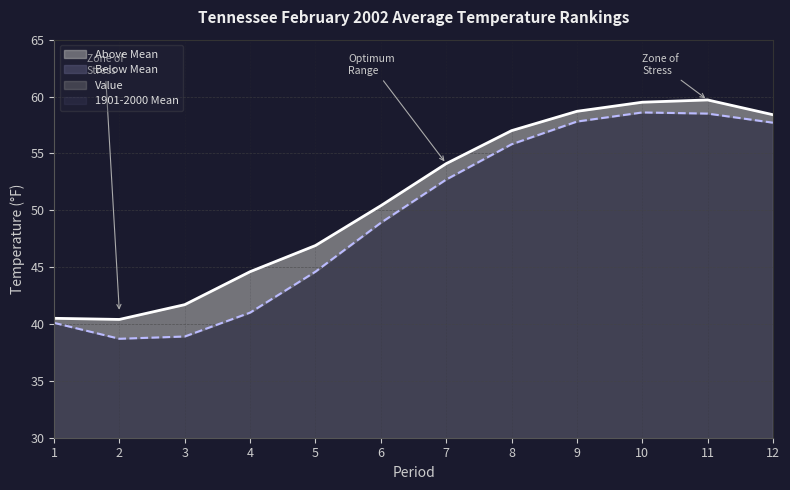

At which label is Value closest to 50?

6